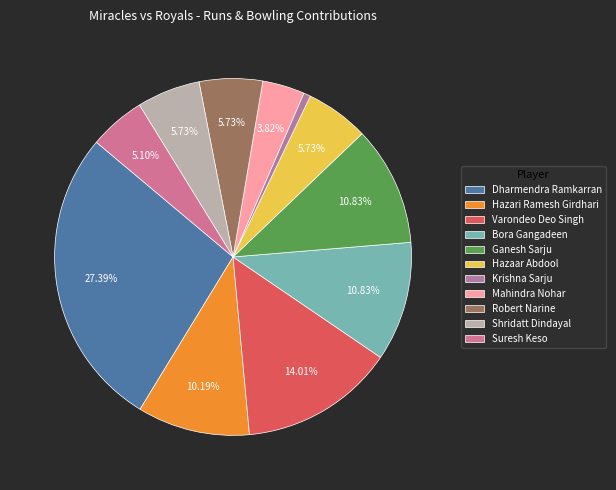

Which slice is the largest?

Dharmendra Ramkarran